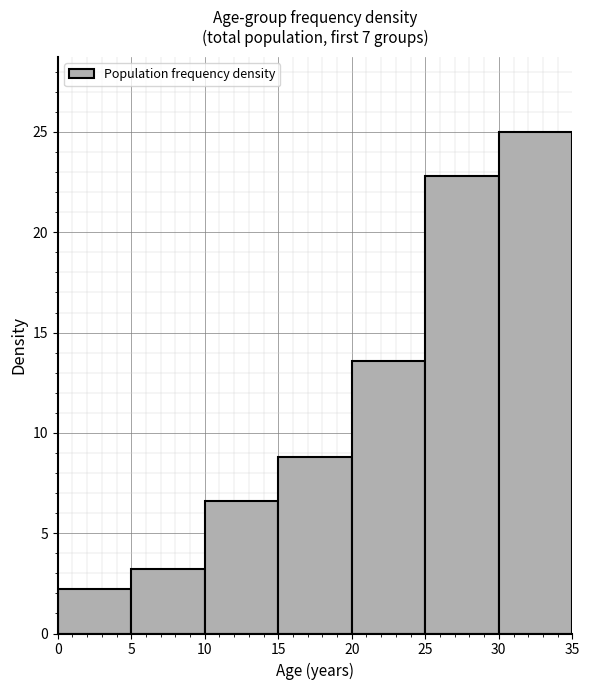

Reading left to right, transcribe this chart: for each bar, give the range it covers on the x-axis and its height. The values are not printed on the chart, so give them approximately, as read against the axis.

0 to 5: 2.0
5 to 10: 3.0
10 to 15: 6.5
15 to 20: 9.0
20 to 25: 13.5
25 to 30: 23.0
30 to 35: 25.0